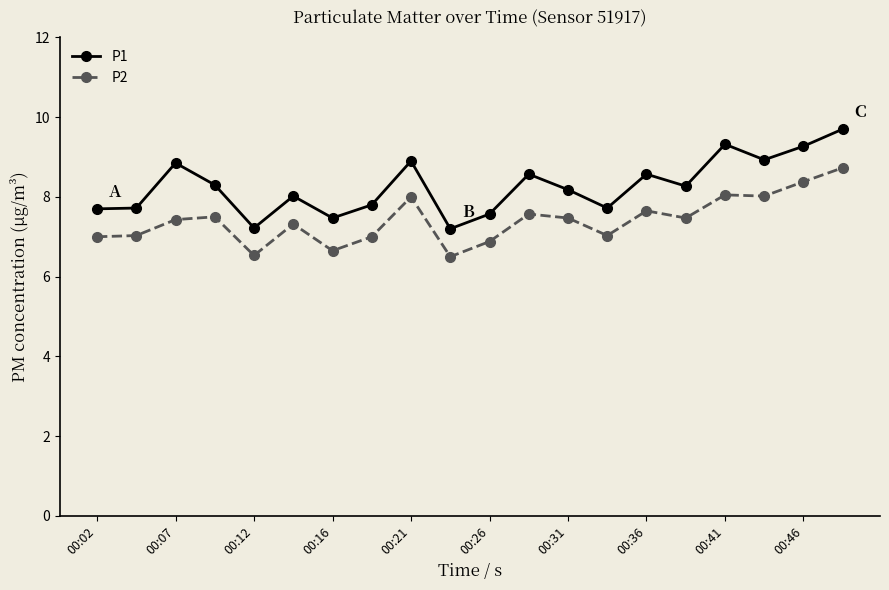

How many distinct data groups are displayed?

2